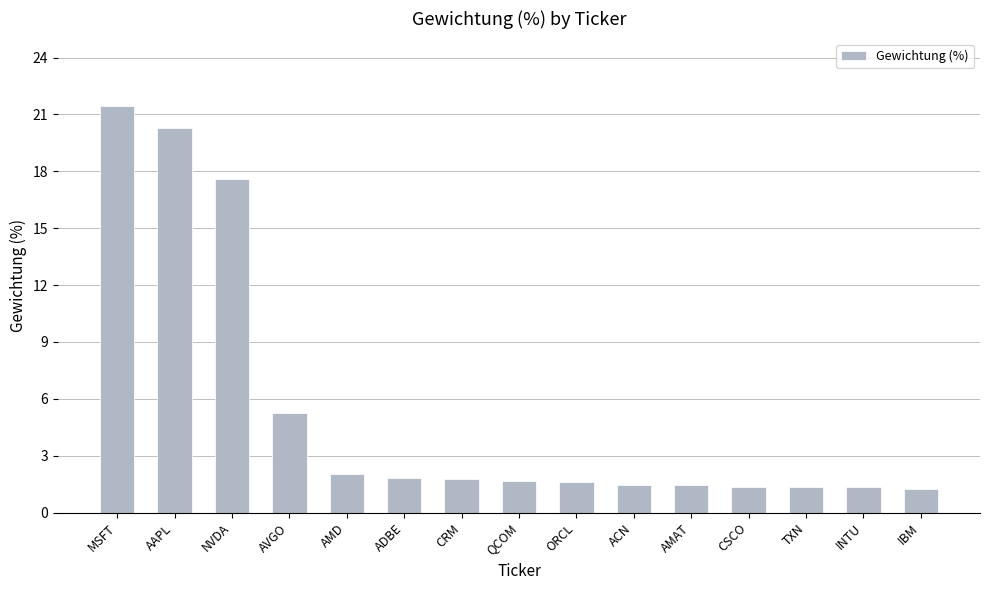

What position from the left is NVDA?

3